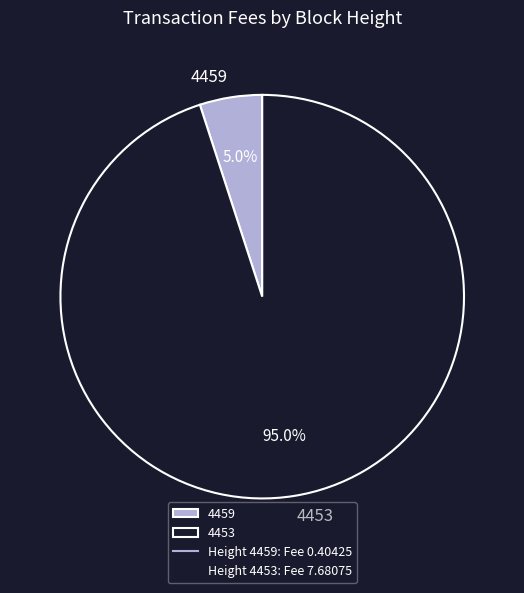

Count the number of slices in the pie.

2